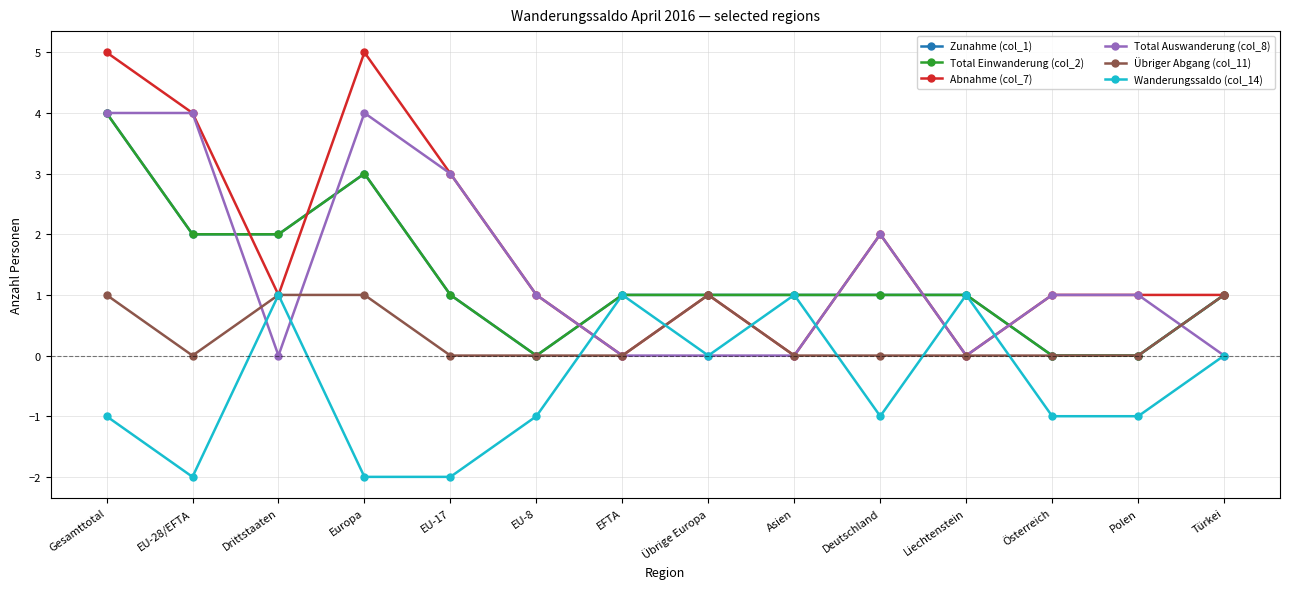

Does the chart display data point markers on the line(s)?

Yes